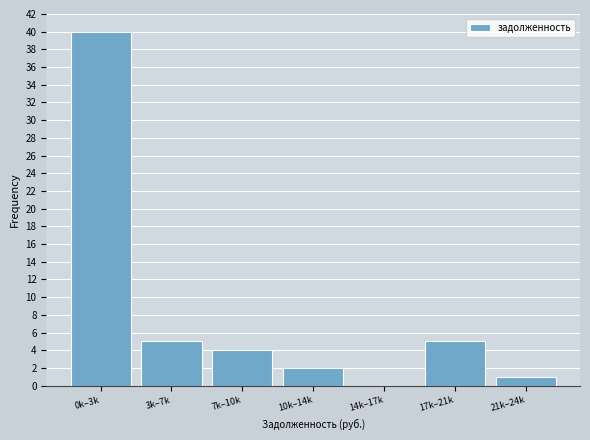

Reading left to right, extract all data points from this chart.

0k–3k=40	3k–7k=5	7k–10k=4	10k–14k=2	14k–17k=0	17k–21k=5	21k–24k=1